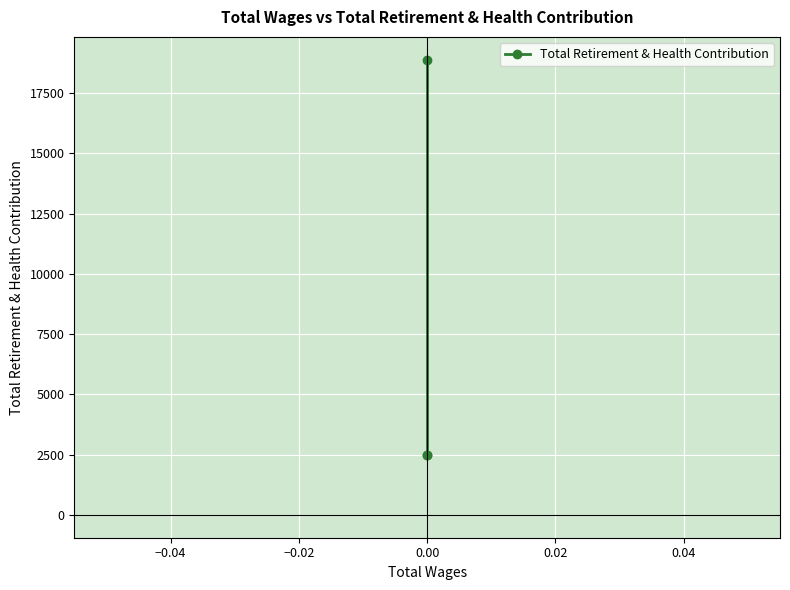

How many lines are shown in the chart?

1